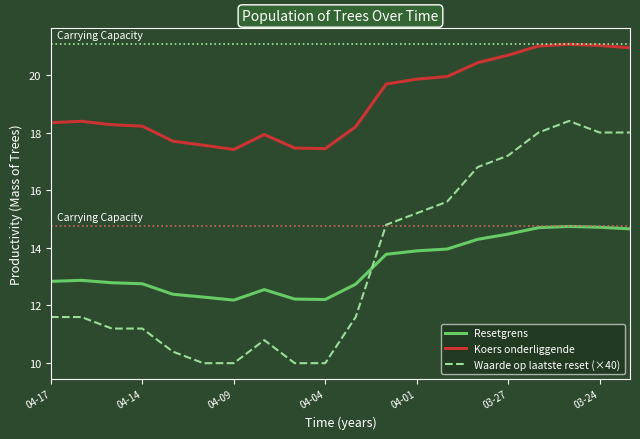

What is the minimum value shown in the chart?

10.0